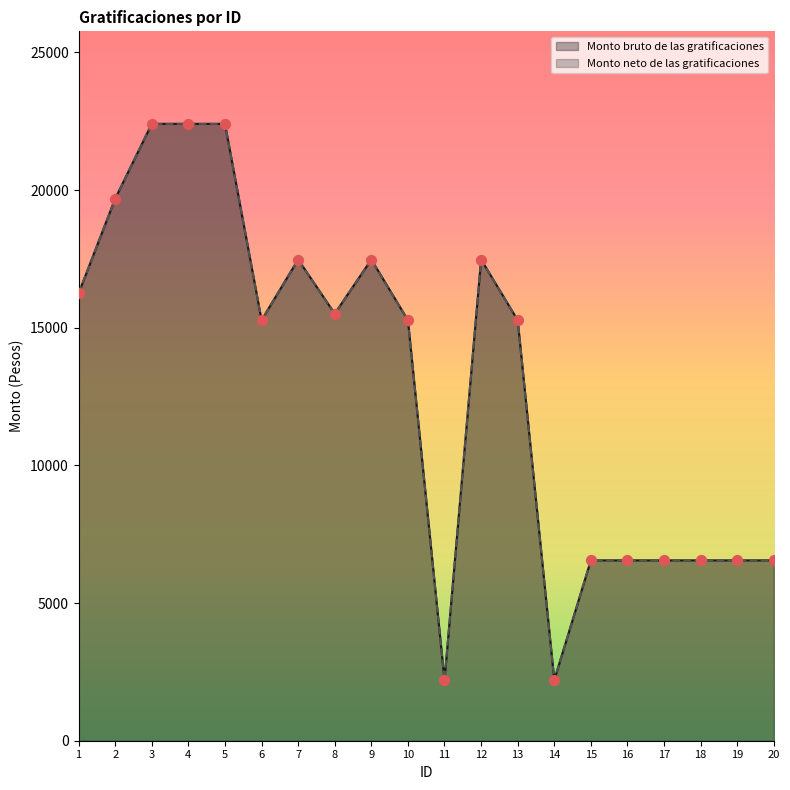

Which series has the largest total across all categories?

Monto bruto de las gratificaciones